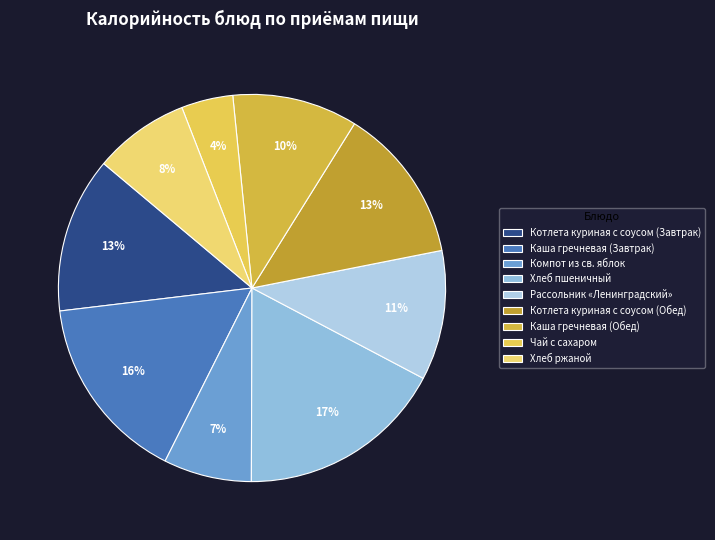

Combined, do Котлета куриная с соусом (Обед) and Каша гречневая (Обед) account for over 50%?

No